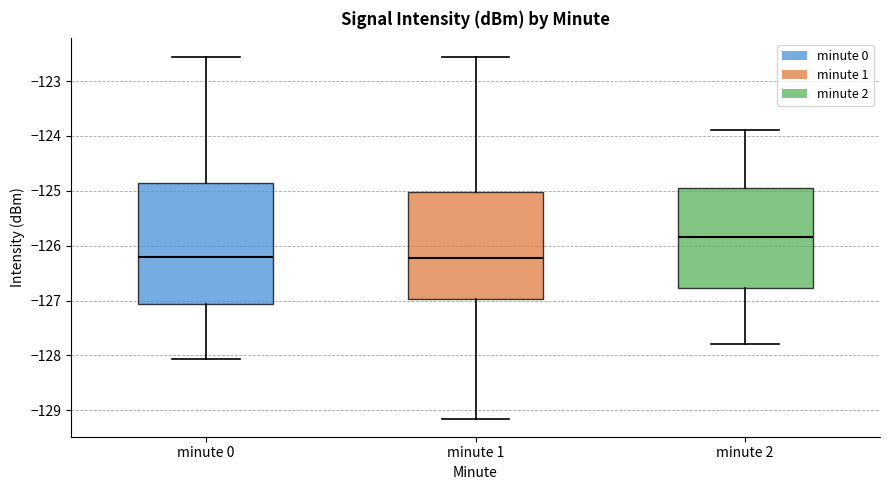

Where does the lower whisker of the box for minute 1 end on the y-axis? The values are not printed on the chart, so give them approximately, as read against the axis.

-129.2